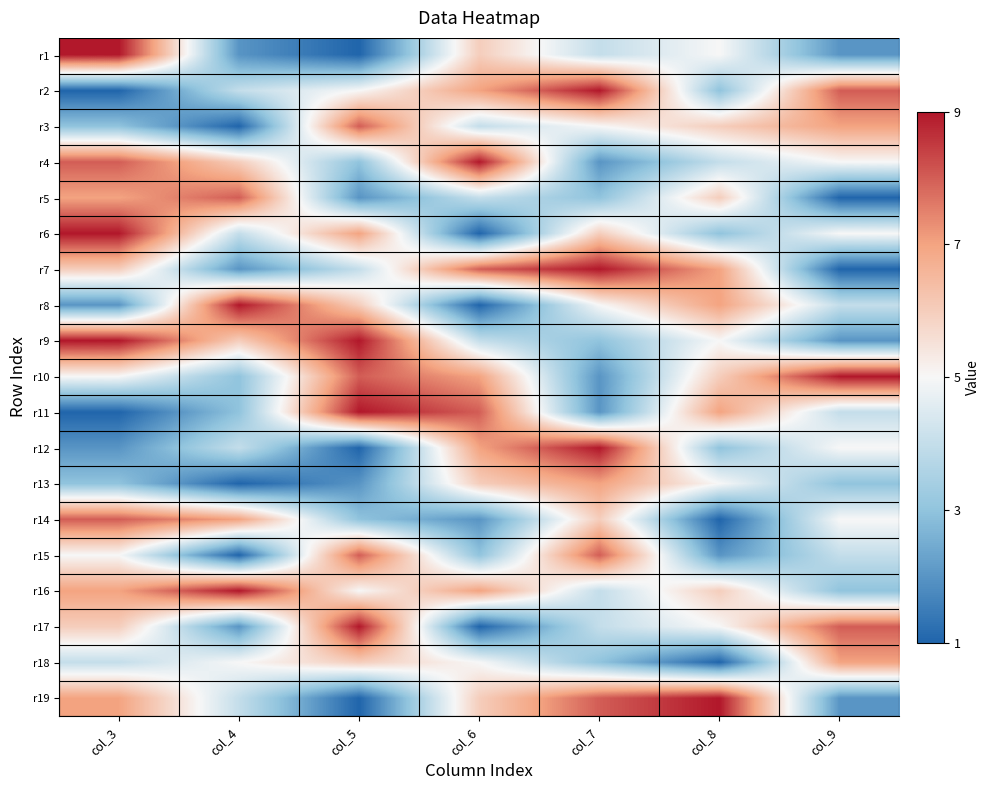

Which has a higher value, col_4 or col_7?

col_7